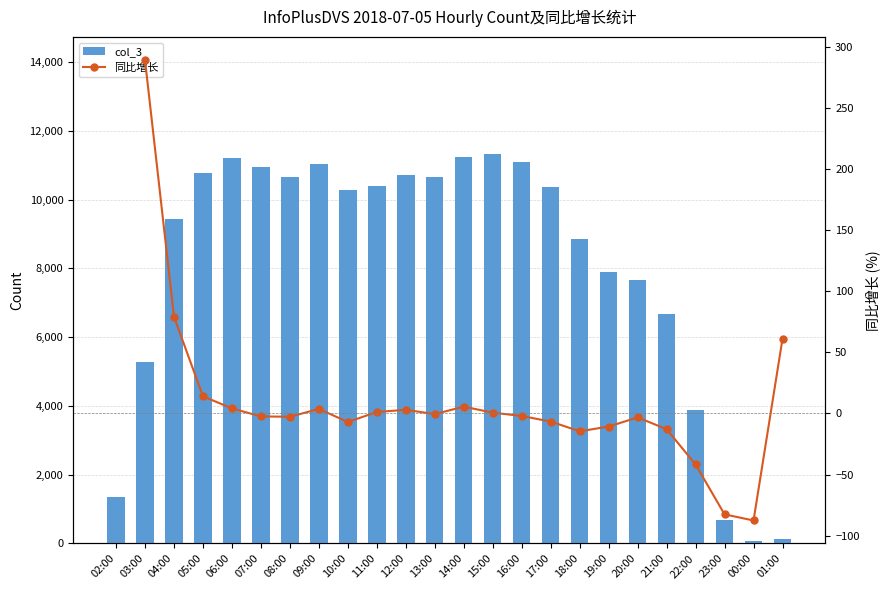

How many values in the col_3 series exceed 10363?

11